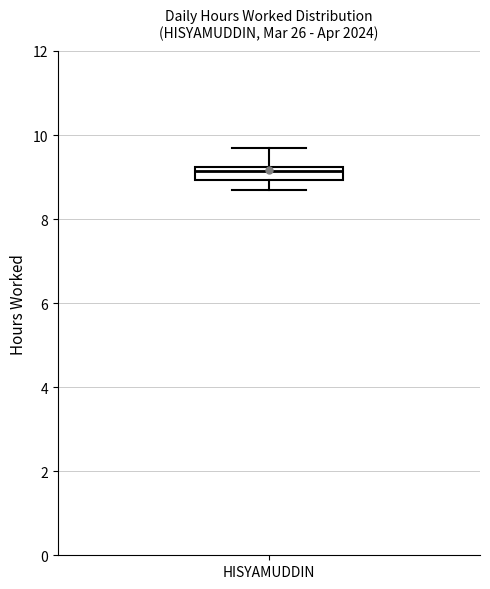

Read this box plot against the y-axis: the position of the median line, the range covered by the box, and the ends of both whiskers. The values are not printed on the chart, so give them approximately, as read against the axis.

median 9.2 (just below the box's upper edge), box 9.0 to 9.2, whiskers 8.8 to 9.8